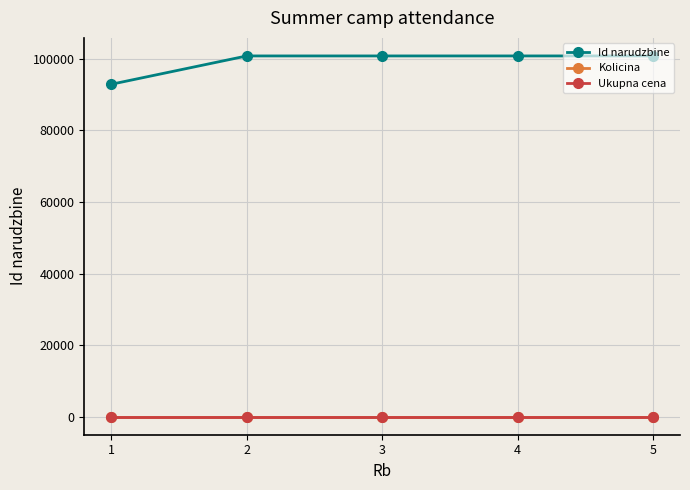

Which series has the largest total across all categories?

Id narudzbine